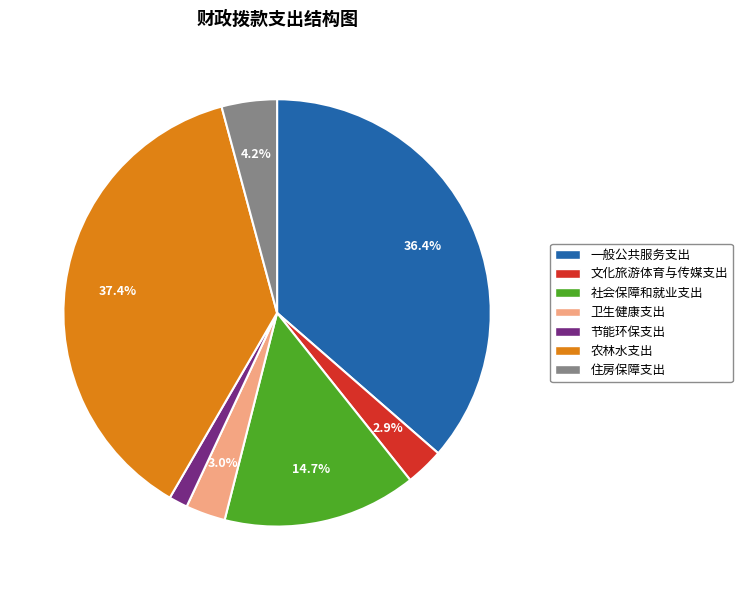

Does any single category account for the majority?

No